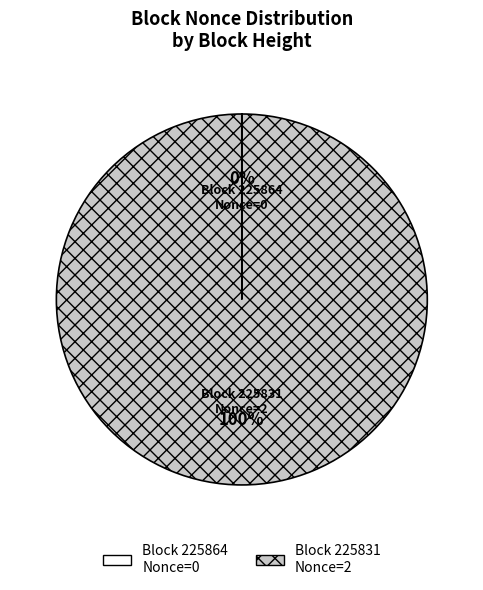

To the nearest percent, what is the difference between the largest and smallest slice percentages?

100%